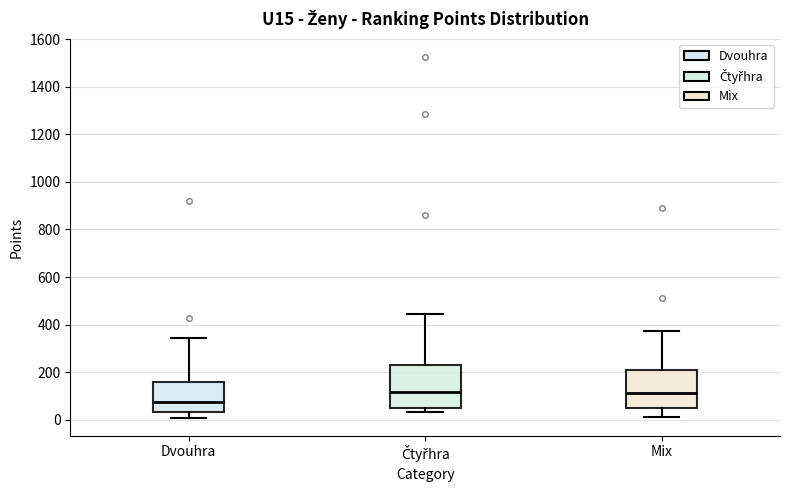

Reading left to right, read every box against the y-axis: the position of its median line, the range the box covers, and the ends of its whiskers. The values are not printed on the chart, so give them approximately, as read against the axis.

Dvouhra: median 80, box 40 to 160, whiskers 0 to 340
Čtyřhra: median 120, box 60 to 240, whiskers 40 to 440
Mix: median 120, box 60 to 200, whiskers 20 to 380